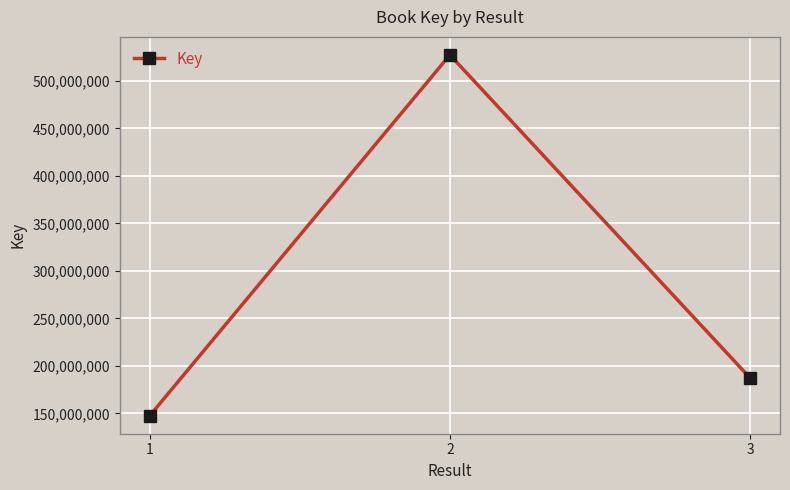

How many categories are shown in the chart?

3